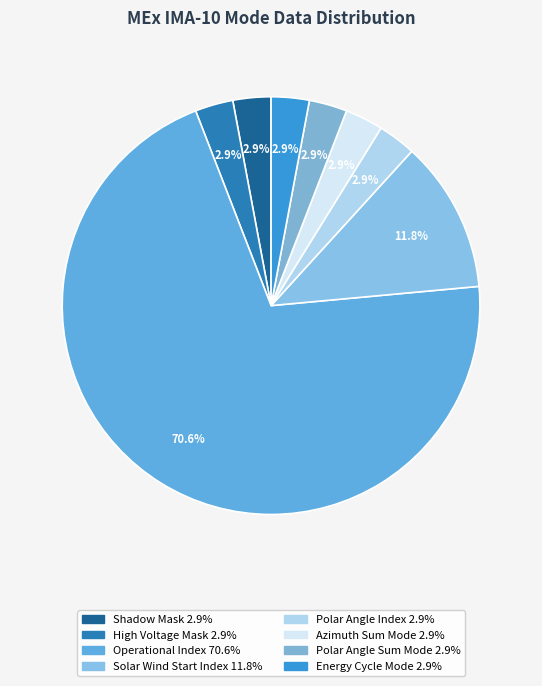

True or false: Polar Angle Index accounts for 1% of the total.

False